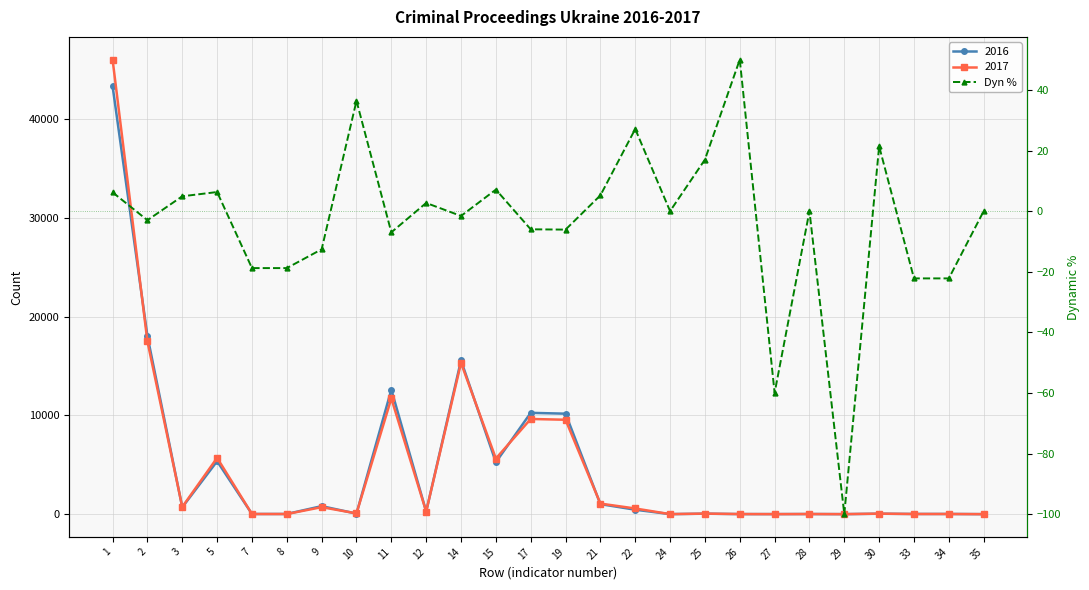

Does the chart display data point markers on the line(s)?

Yes